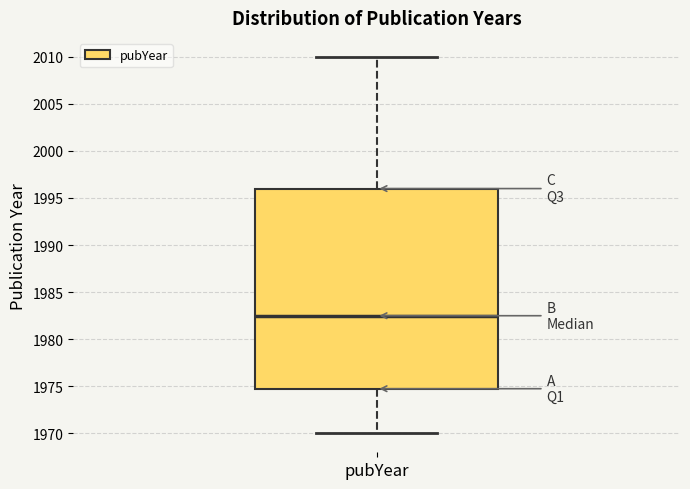

Transcribe this box plot: give where the median line is, the range the box spans, and where the two whiskers end, as read against the y-axis. The values are not printed on the chart, so give them approximately, as read against the axis.

median 1982.5, box 1975.0 to 1996.0, whiskers 1970.0 to 2010.0